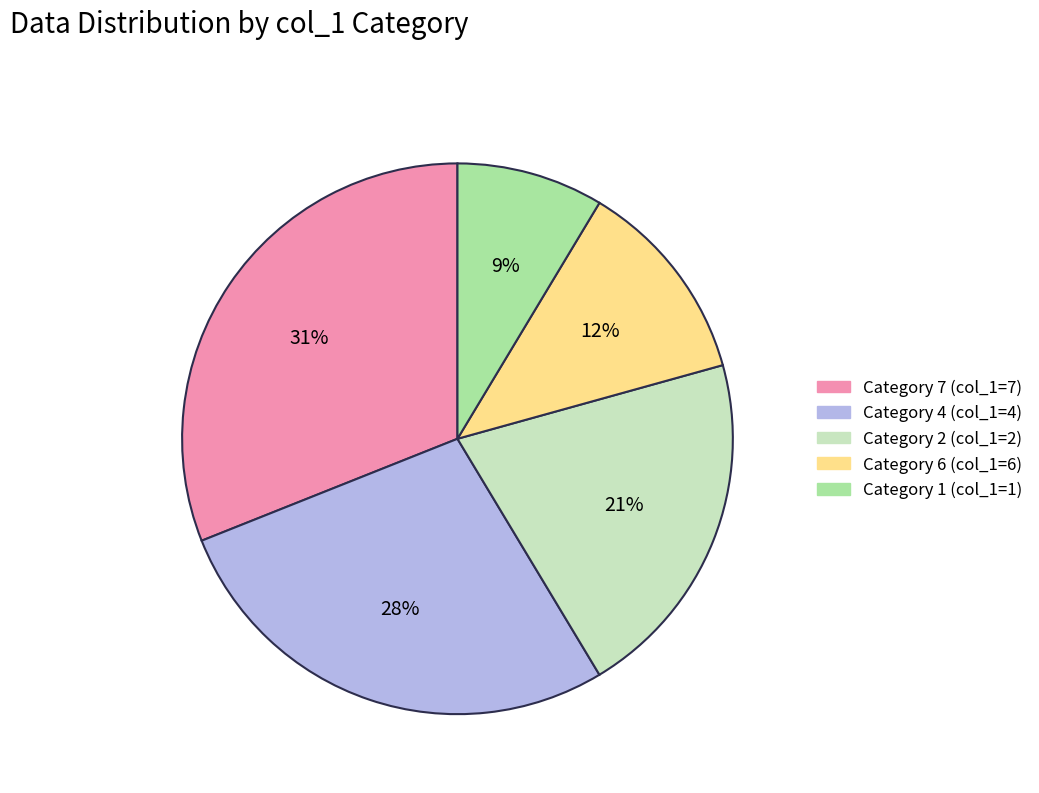

Is Category 4 (col_1=4) the majority of the pie?

No